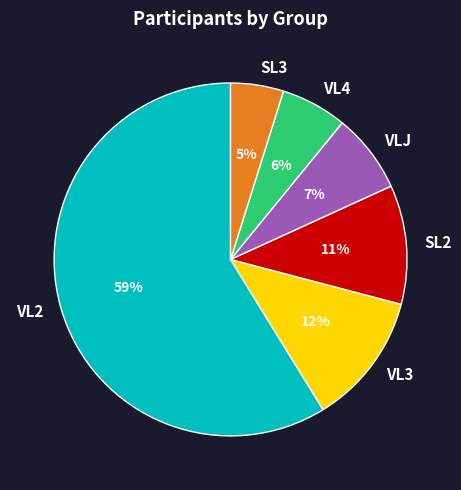

Count the number of slices in the pie.

6